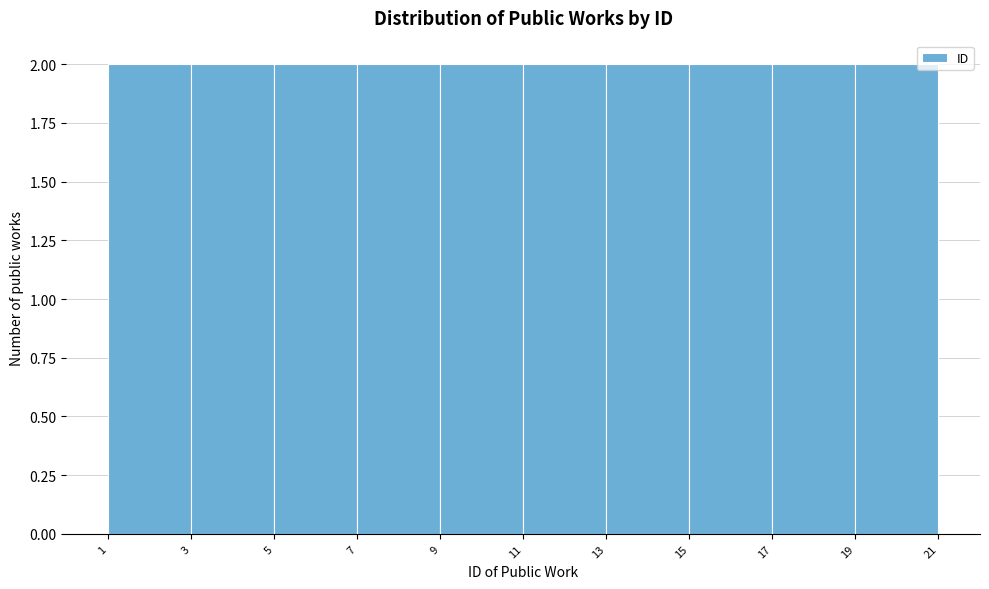

Reading left to right, list every bar in this chart as the range it spans on the x-axis followed by its height. The values are not printed on the chart, so give them approximately, as read against the axis.

1 to 3: 2
3 to 5: 2
5 to 7: 2
7 to 9: 2
9 to 11: 2
11 to 13: 2
13 to 15: 2
15 to 17: 2
17 to 19: 2
19 to 21: 2